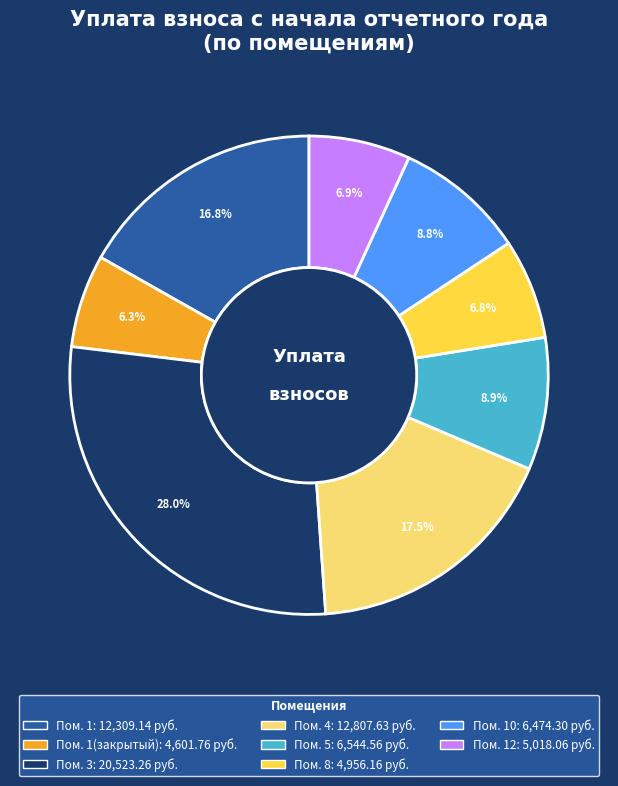

How many slices are in this pie chart?

8